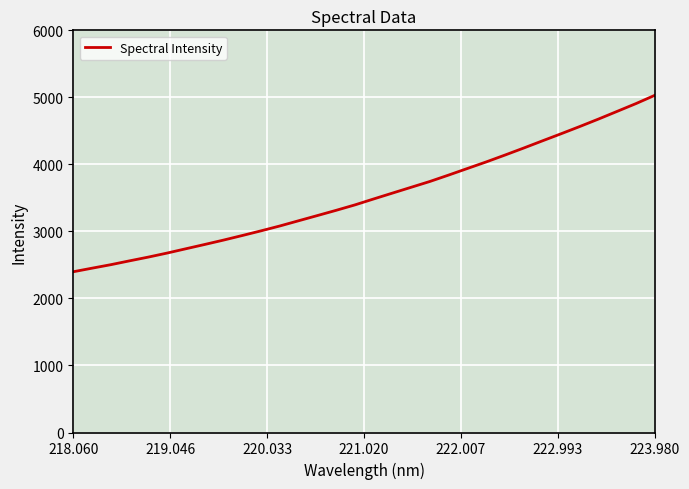

What is the smallest value displayed?

2398.4